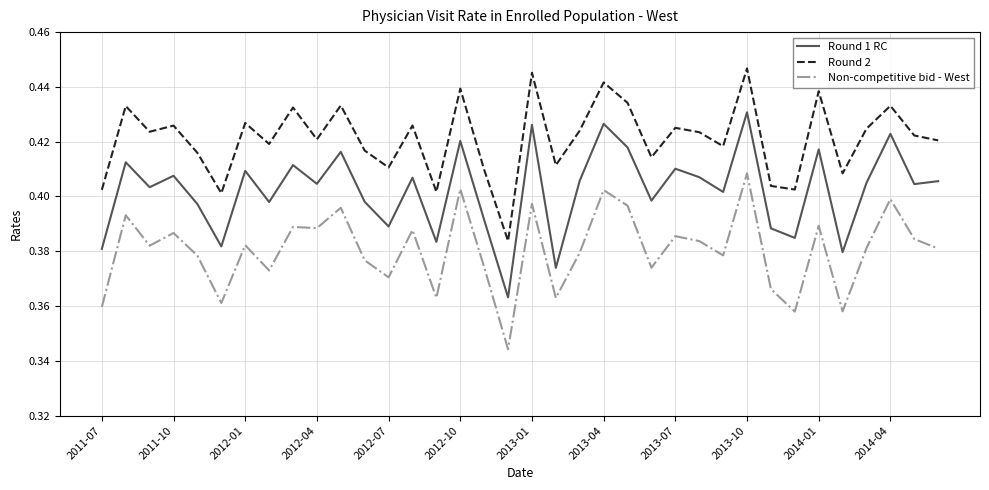

List the series in order of their peak value, highest first.

Round 2, Round 1 RC, Non-competitive bid - West